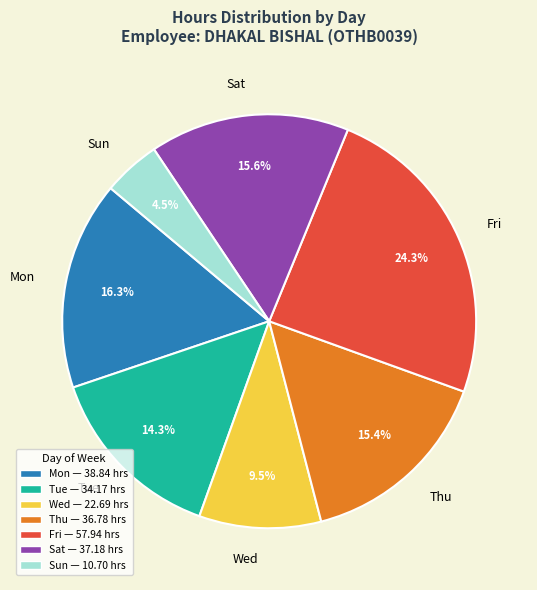

Which has a higher value, Fri or Tue?

Fri